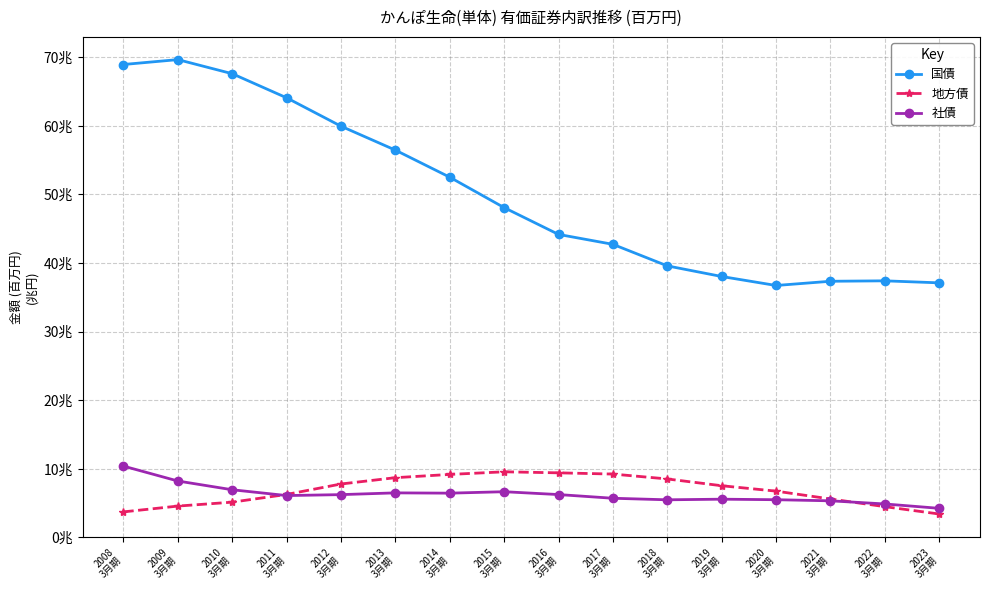

Which series changed the most between 2011
3月期 and 2023
3月期?

国債